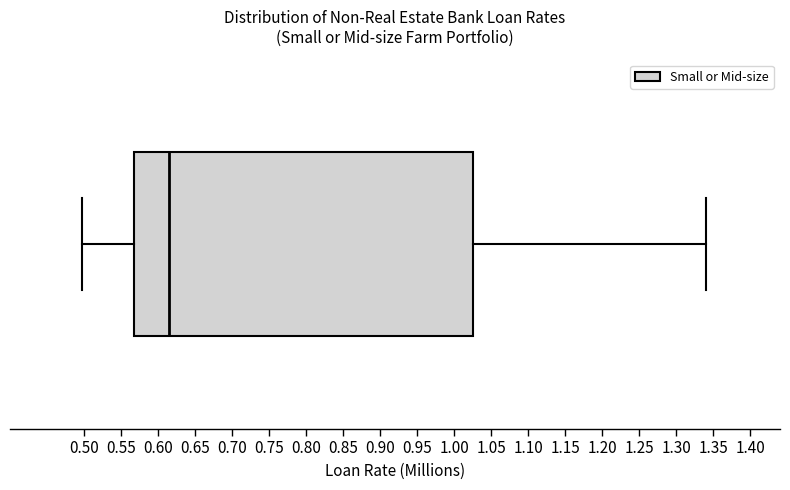

Read this box plot against the x-axis: the position of the median line, the range covered by the box, and the ends of both whiskers. The values are not printed on the chart, so give them approximately, as read against the axis.

median 0.615, box 0.565 to 1.025, whiskers 0.495 to 1.340